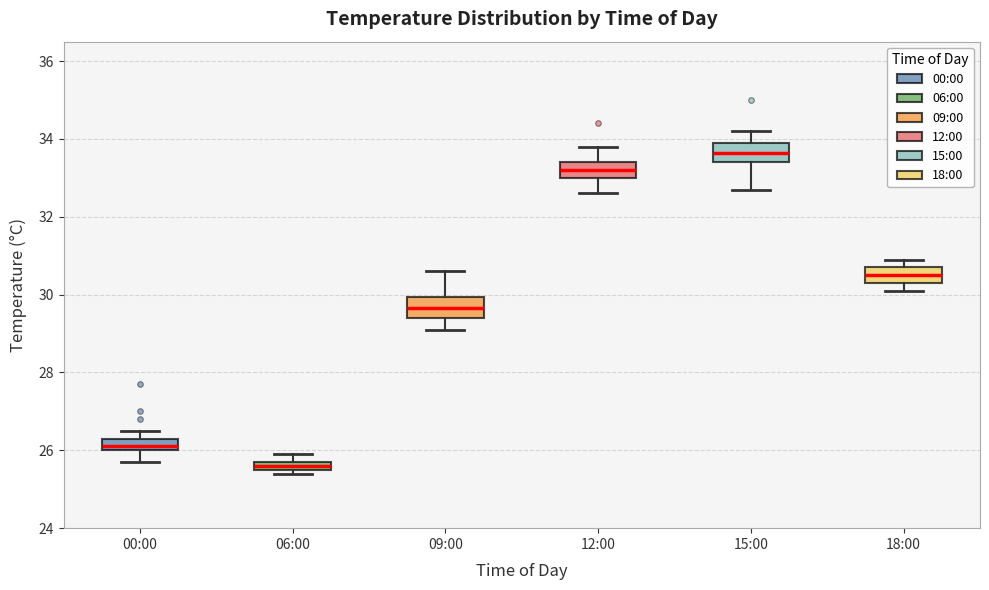

Where is the upper edge of the box for 06:00 on the y-axis? The values are not printed on the chart, so give them approximately, as read against the axis.

25.8